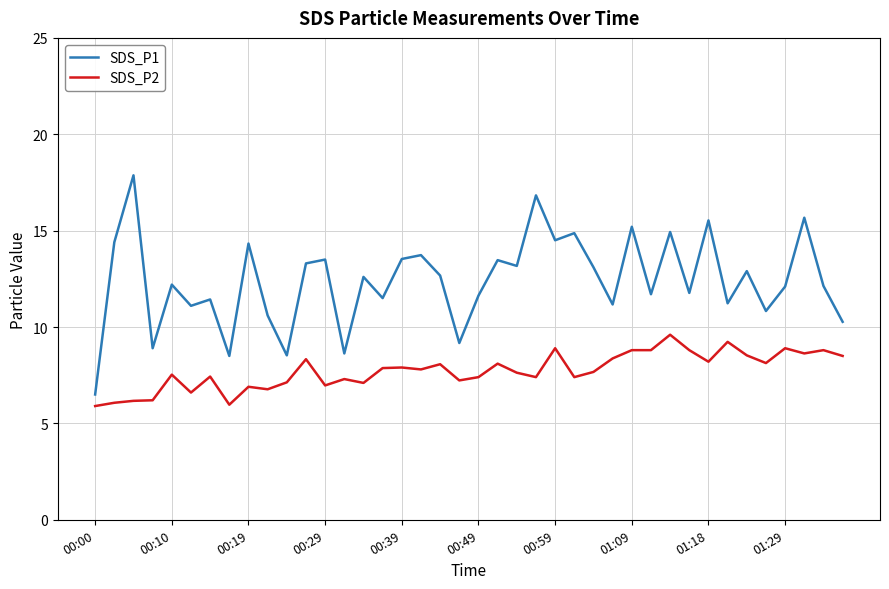

List the series in order of their peak value, highest first.

SDS_P1, SDS_P2